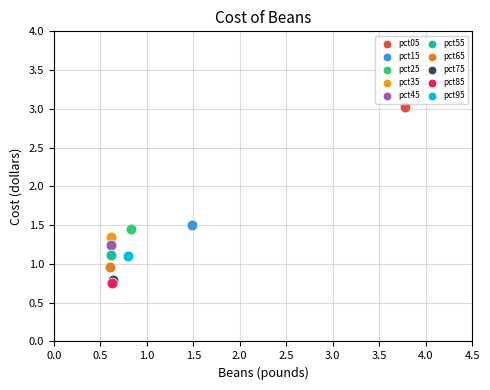

What are all the series names shown in the legend?

pct05, pct15, pct25, pct35, pct45, pct55, pct65, pct75, pct85, pct95